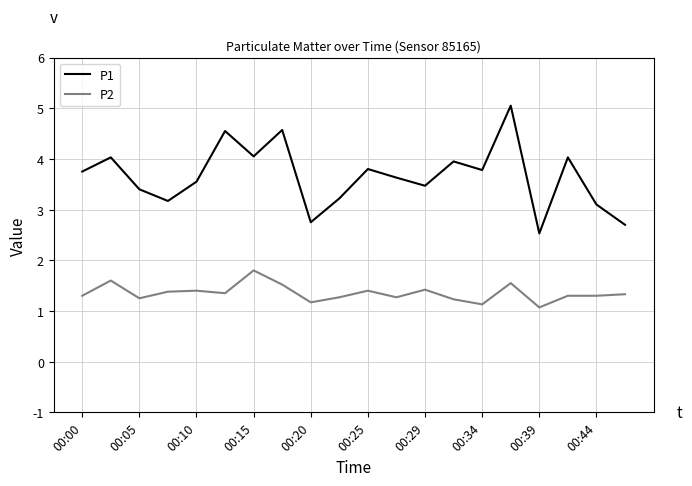

Rank the series by their average value, from highest to lowest.

P1, P2